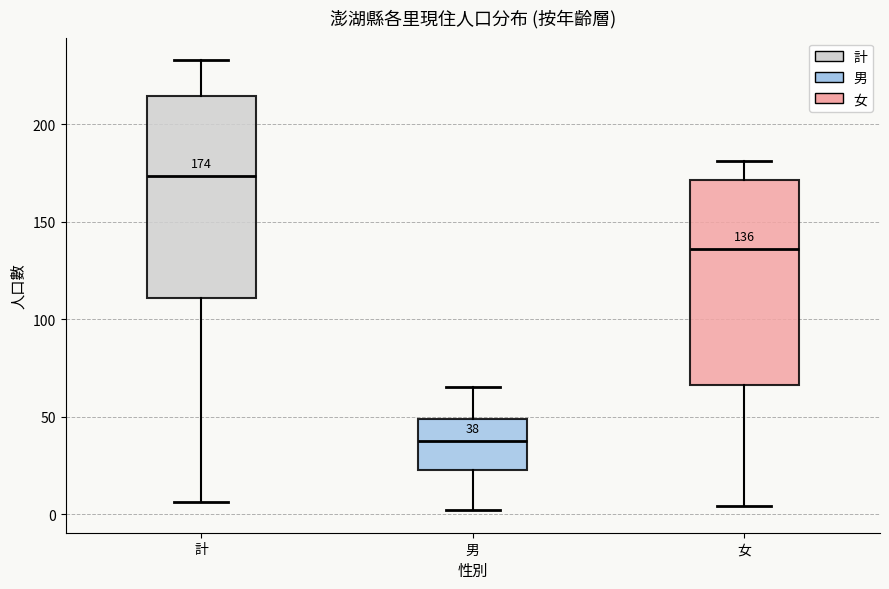

Which box's median line is the highest?

計